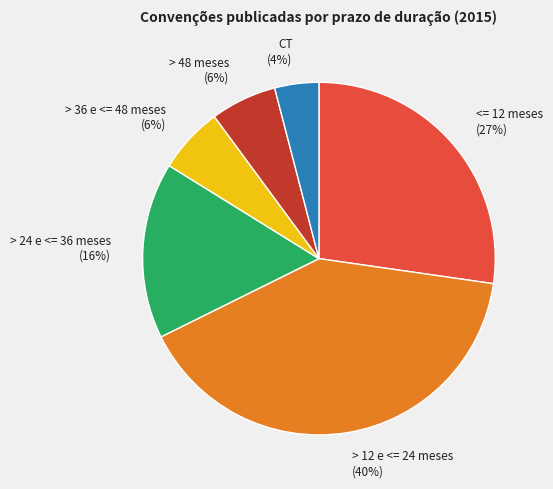

Which slice is the largest?

> 12 e <= 24 meses